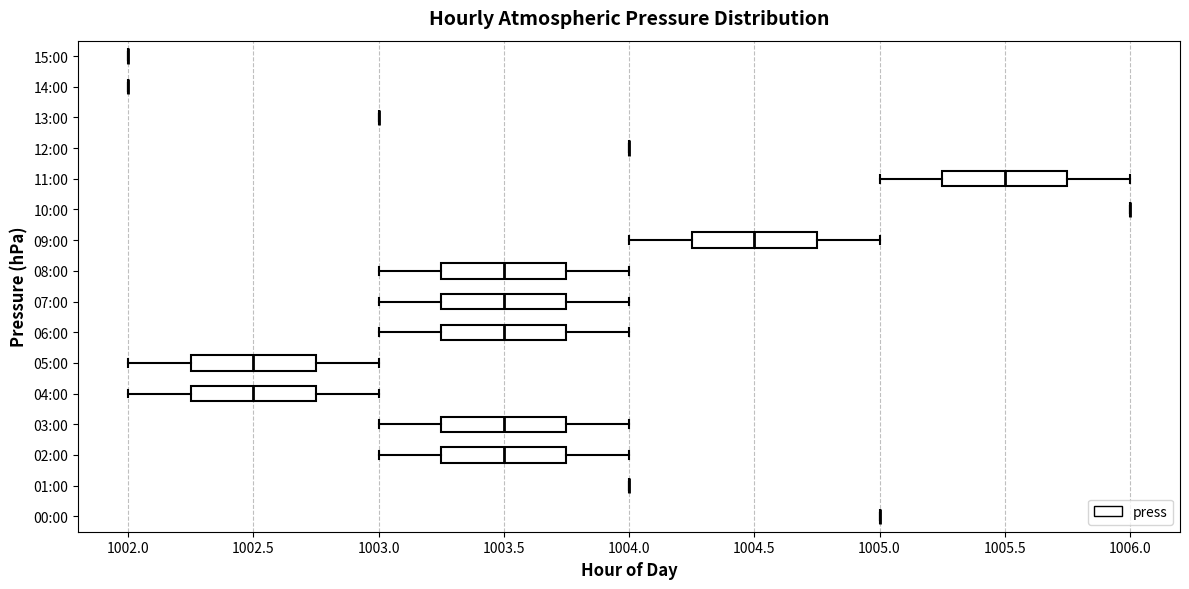

Reading bottom to top, transcribe this box plot: for each box, give where its median line is, the range the box spans, and where its two whiskers end, as read against the x-axis. The values are not printed on the chart, so give them approximately, as read against the axis.

00:00: box collapsed to a line at 1005.00, whiskers 1005.00 to 1005.00
01:00: box collapsed to a line at 1004.00, whiskers 1004.00 to 1004.00
02:00: median 1003.50, box 1003.25 to 1003.75, whiskers 1003.00 to 1004.00
03:00: median 1003.50, box 1003.25 to 1003.75, whiskers 1003.00 to 1004.00
04:00: median 1002.50, box 1002.25 to 1002.75, whiskers 1002.00 to 1003.00
05:00: median 1002.50, box 1002.25 to 1002.75, whiskers 1002.00 to 1003.00
06:00: median 1003.50, box 1003.25 to 1003.75, whiskers 1003.00 to 1004.00
07:00: median 1003.50, box 1003.25 to 1003.75, whiskers 1003.00 to 1004.00
08:00: median 1003.50, box 1003.25 to 1003.75, whiskers 1003.00 to 1004.00
09:00: median 1004.50, box 1004.25 to 1004.75, whiskers 1004.00 to 1005.00
10:00: box collapsed to a line at 1006.00, whiskers 1006.00 to 1006.00
11:00: median 1005.50, box 1005.25 to 1005.75, whiskers 1005.00 to 1006.00
12:00: box collapsed to a line at 1004.00, whiskers 1004.00 to 1004.00
13:00: box collapsed to a line at 1003.00, whiskers 1003.00 to 1003.00
14:00: box collapsed to a line at 1002.00, whiskers 1002.00 to 1002.00
15:00: box collapsed to a line at 1002.00, whiskers 1002.00 to 1002.00